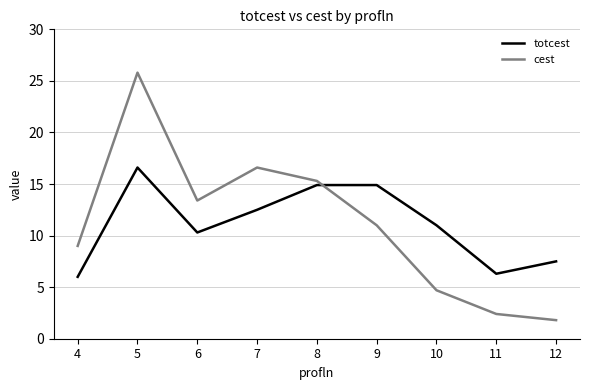

Does the chart have visible grid lines?

Yes